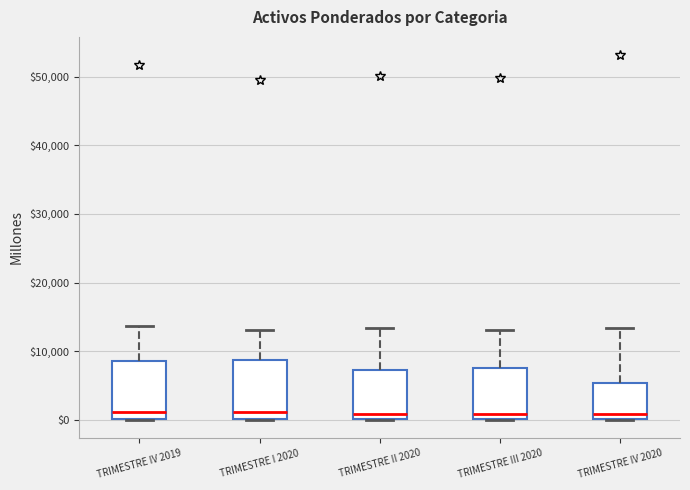

Where is the upper edge of the box for TRIMESTRE I 2020 on the y-axis? The values are not printed on the chart, so give them approximately, as read against the axis.

9000